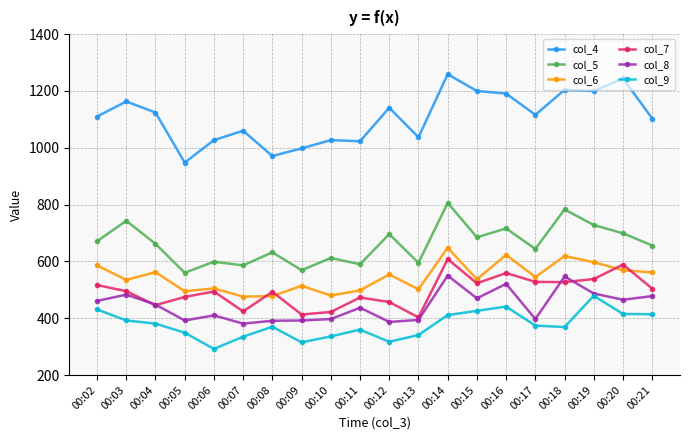

Which series has the largest range (max minus min)?

col_4